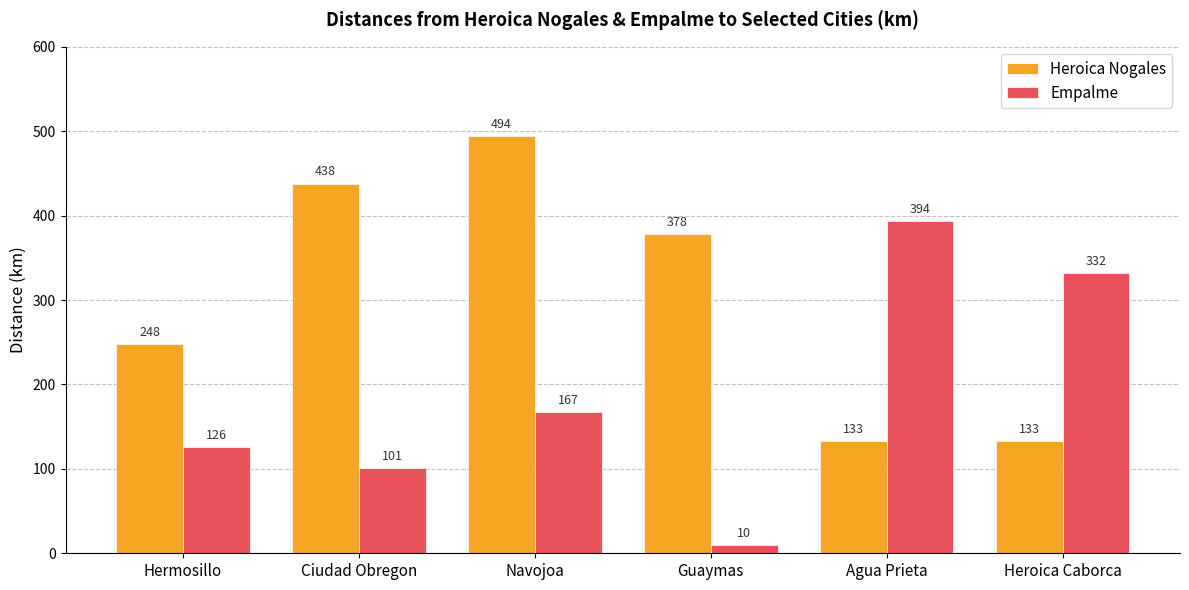

Between Agua Prieta and Heroica Caborca, which series saw the biggest shift?

Empalme